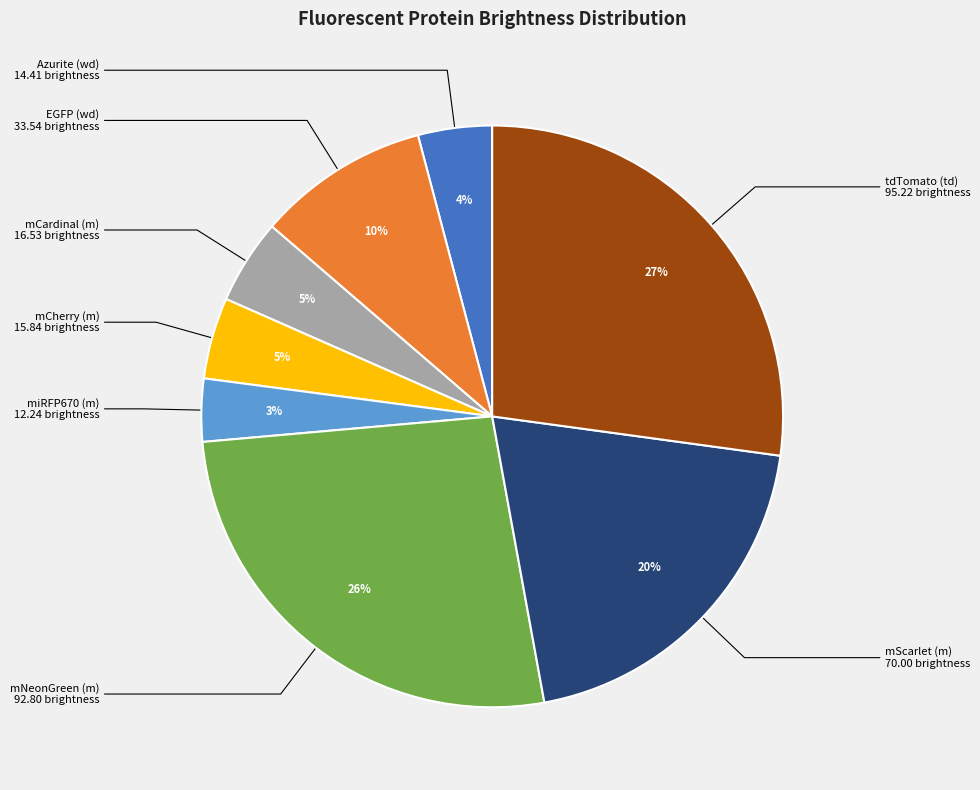

To the nearest percent, what is the average slice percentage?

12%